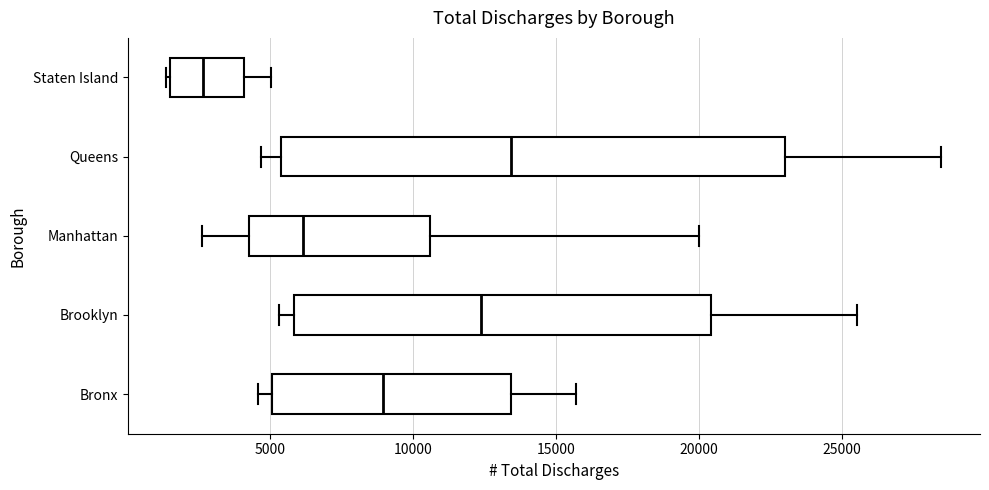

Reading bottom to top, transcribe this box plot: for each box, give where its median line is, the range the box spans, and where its two whiskers end, as read against the x-axis. The values are not printed on the chart, so give them approximately, as read against the axis.

Bronx: median 9000, box 5000 to 13500, whiskers 4500 to 15500
Brooklyn: median 12500, box 6000 to 20500, whiskers 5500 to 25500
Manhattan: median 6000, box 4500 to 10500, whiskers 2500 to 20000
Queens: median 13500, box 5500 to 23000, whiskers 4500 to 28500
Staten Island: median 2500, box 1500 to 4000, whiskers 1500 to 5000